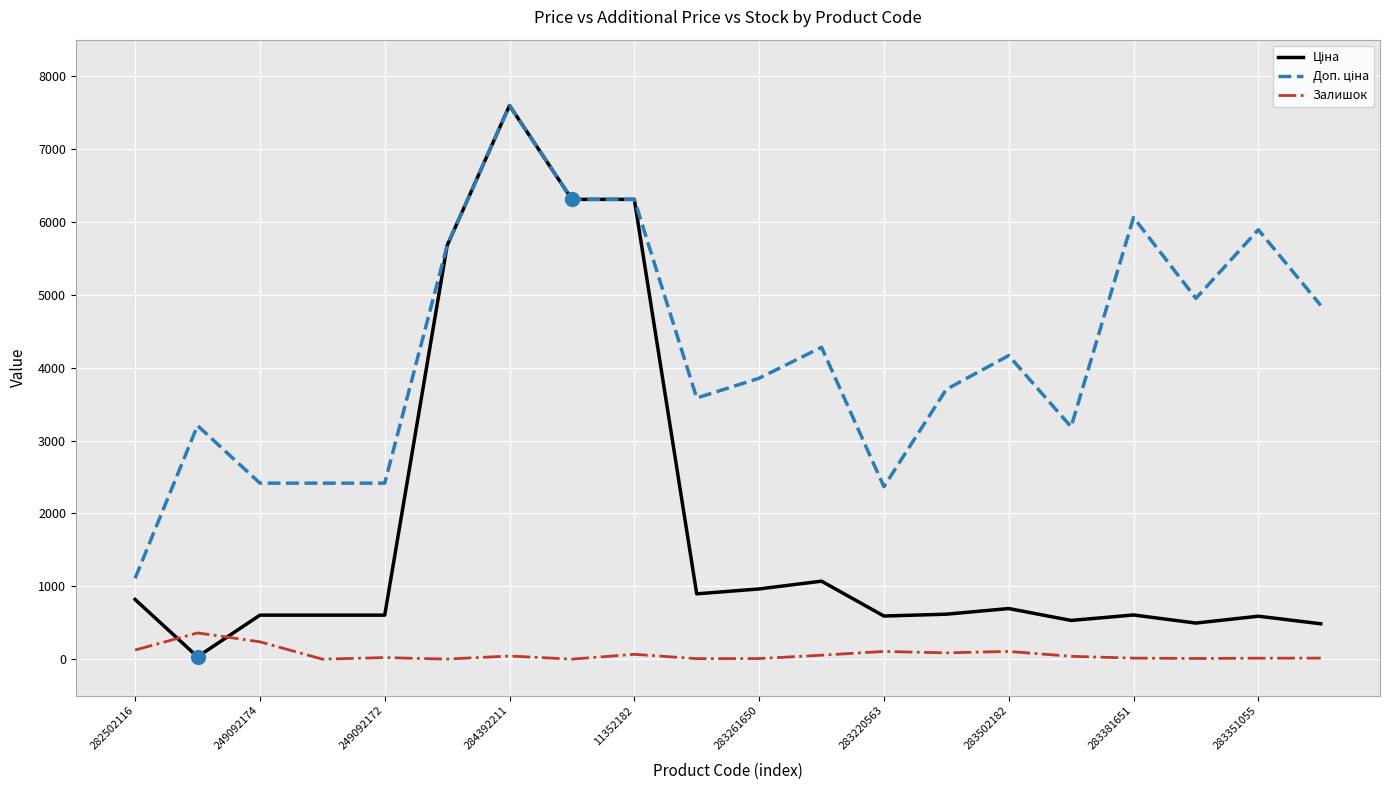

What is the highest value of the Залишок series?

360.0